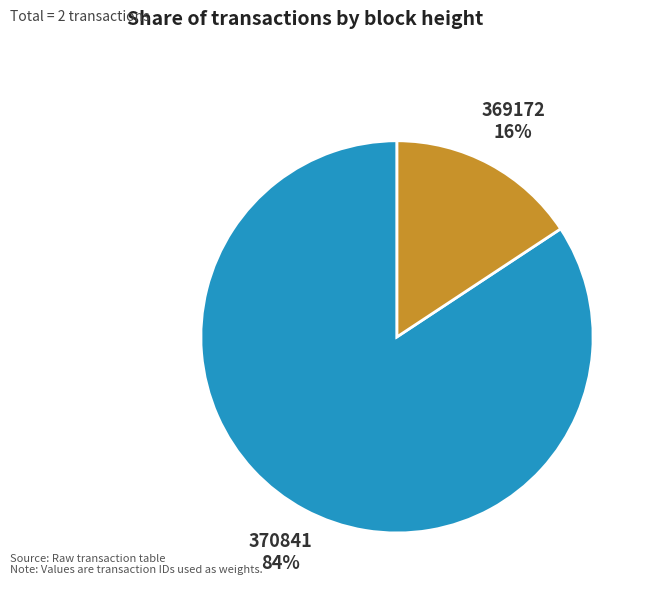

To the nearest percent, what portion does 370841 represent?

84%